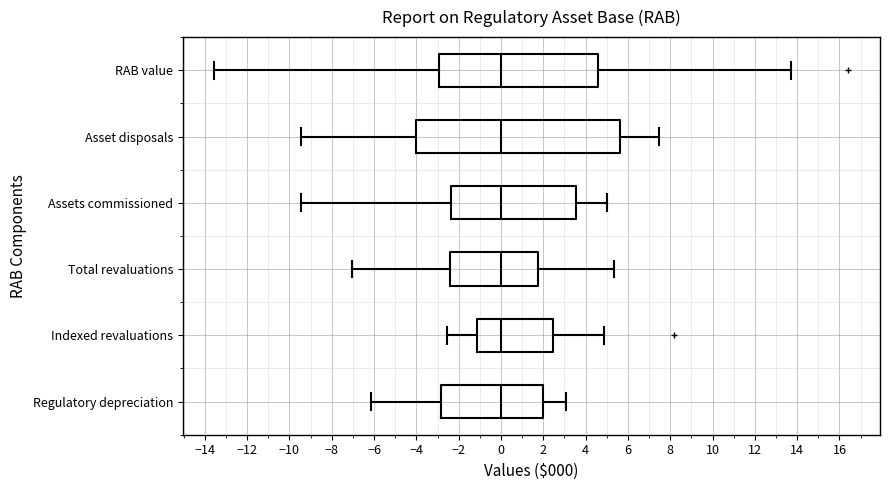

Where does the median line of the box for RAB value sit on the x-axis? The values are not printed on the chart, so give them approximately, as read against the axis.

0.0